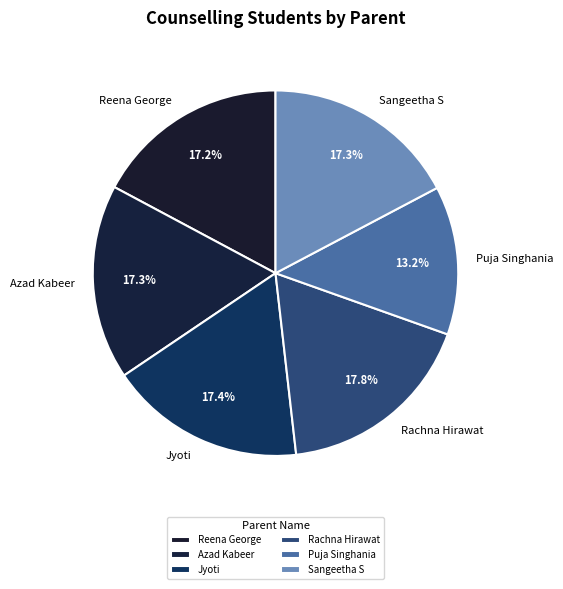

To the nearest percent, what is the difference between the largest and smallest slice percentages?

5%